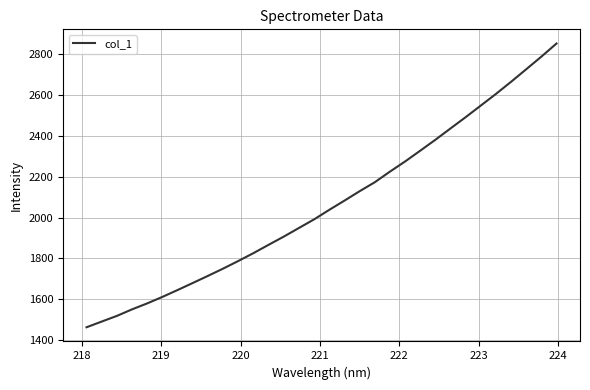

What is the difference between the maximum and minimum values?

1387.9